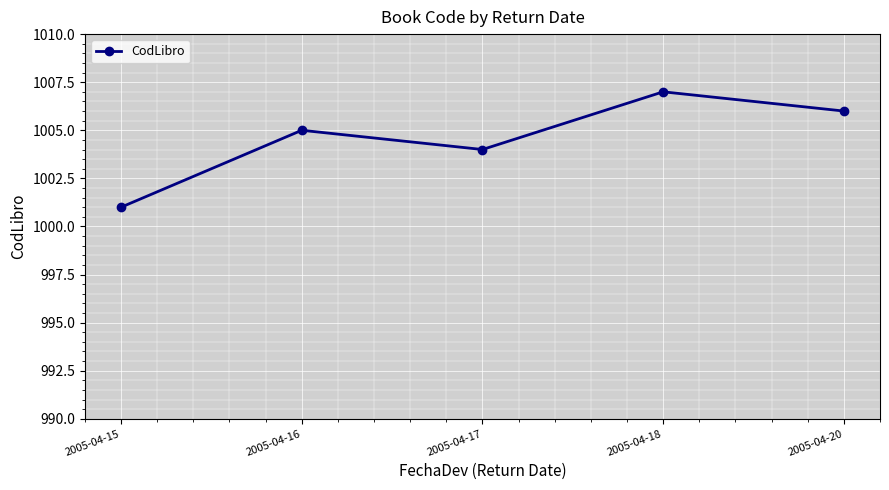

Rank the categories by value from highest to lowest.

2005-04-18, 2005-04-20, 2005-04-16, 2005-04-17, 2005-04-15